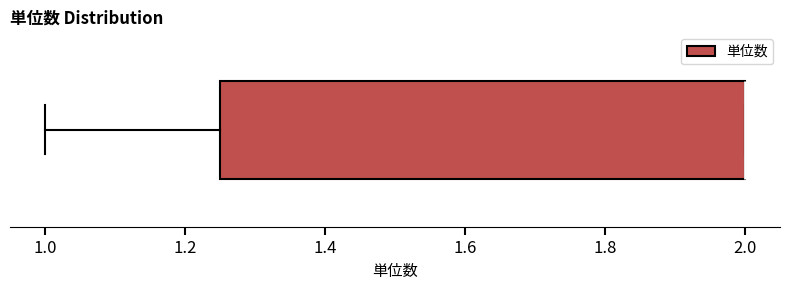

Where is the right edge of the box on the x-axis? The values are not printed on the chart, so give them approximately, as read against the axis.

2.00